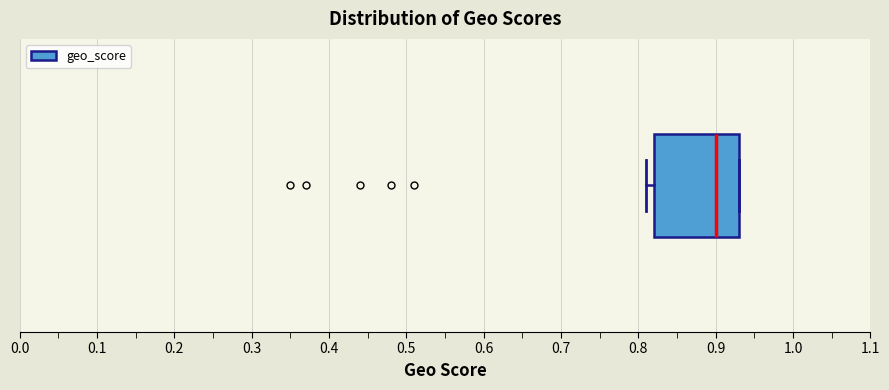

Transcribe this box plot: give where the median line is, the range the box spans, and where the two whiskers end, as read against the x-axis. The values are not printed on the chart, so give them approximately, as read against the axis.

median 0.90, box 0.82 to 0.93, whiskers 0.81 to 0.93